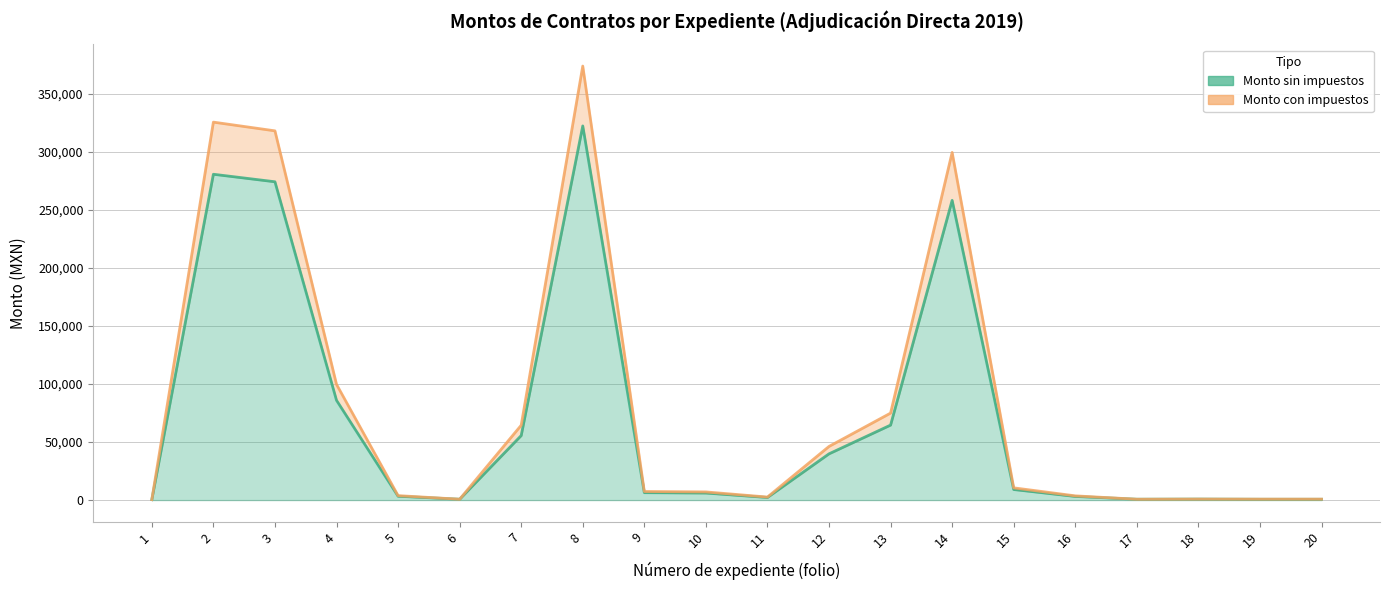

How many lines are shown in the chart?

2